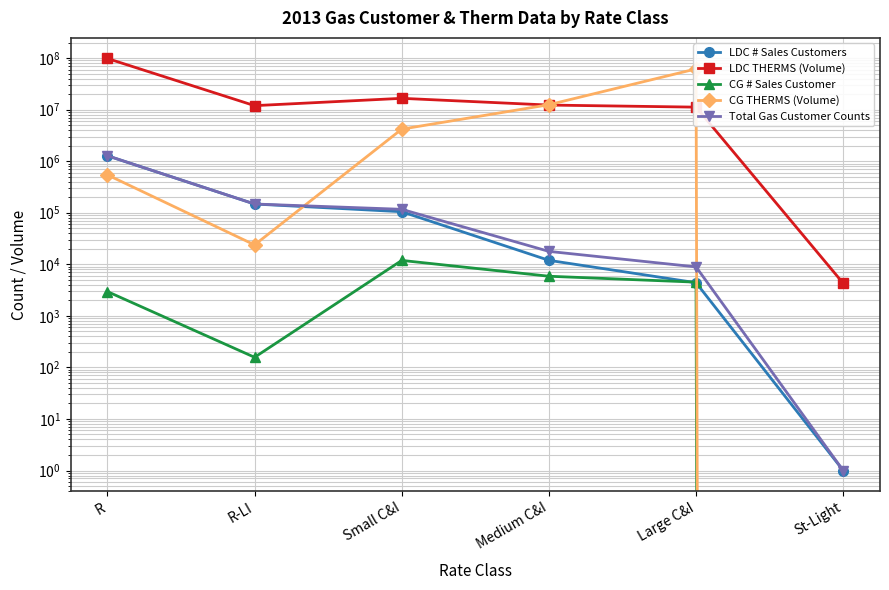

What is the average value of the CG THERMS (Volume) series?

13143050.8